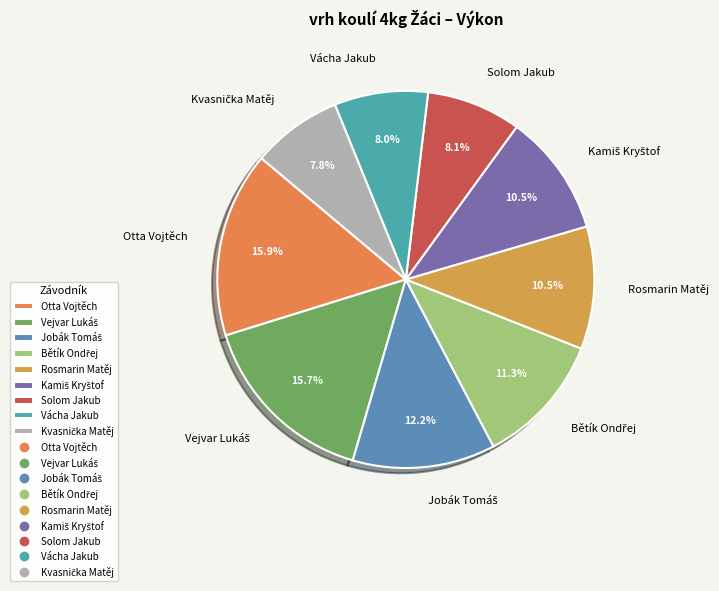

To the nearest percent, what percentage of the pie is Otta Vojtěch?

16%